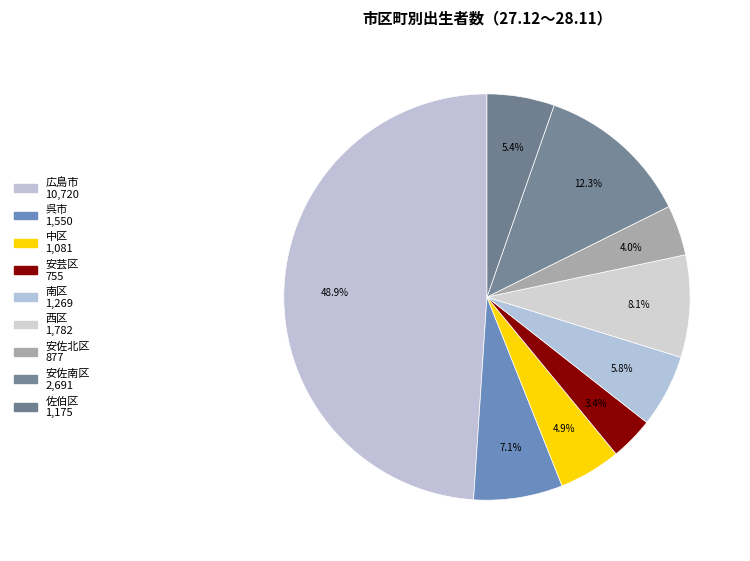

How many segments does this pie chart have?

9